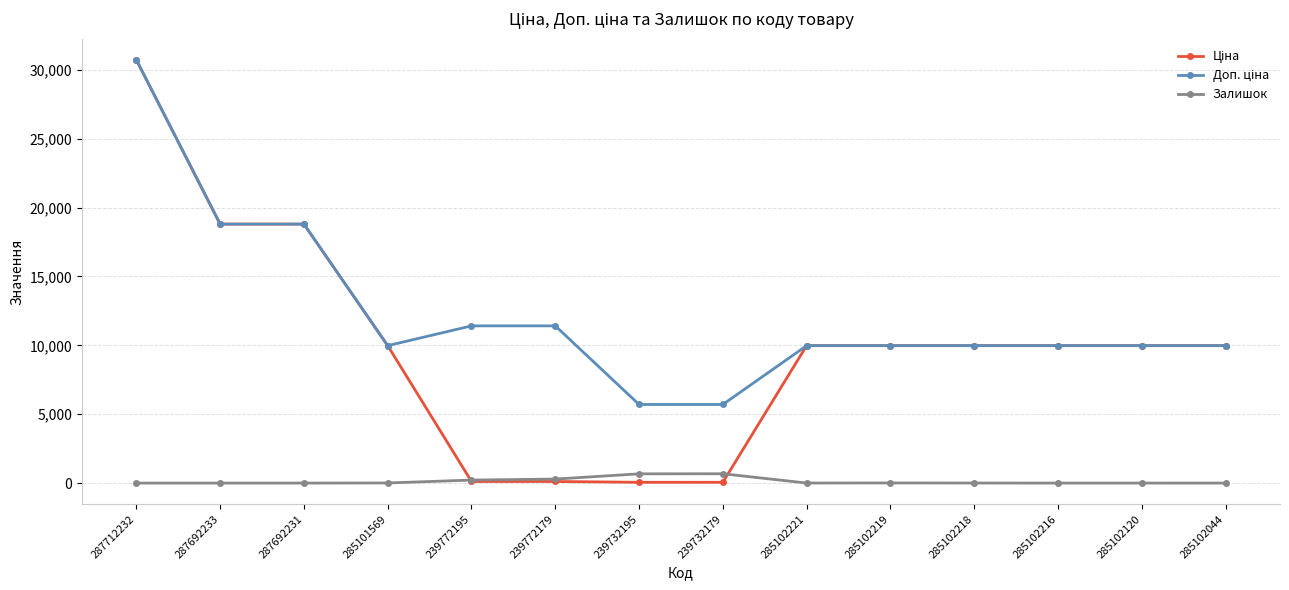

At which category is the sum across all series the highest?

287712232